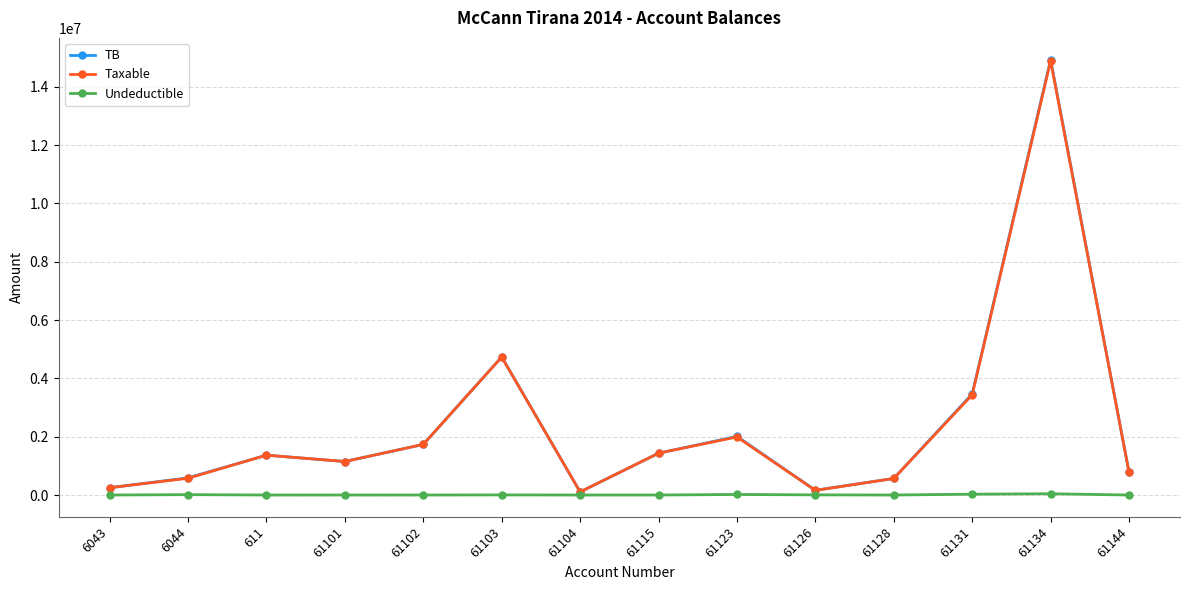

Is it true that Taxable equals 4731146.9 at 61103?

True